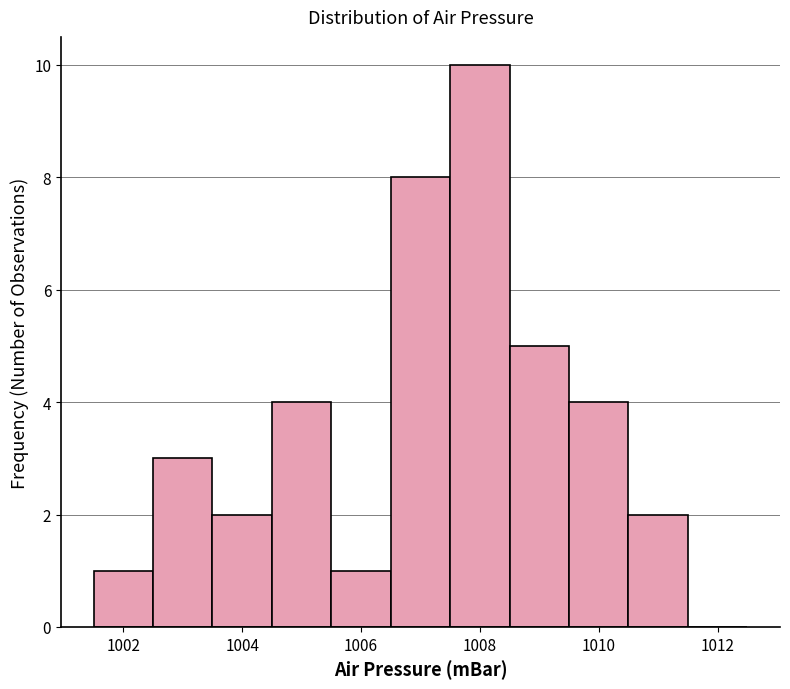

Reading left to right, transcribe this chart: for each bar, give the range it covers on the x-axis and its height. Neither the bar edges nor the heights are printed on the chart, so give them approximately, as read against the axes.

1001.5 to 1002.5: 1
1002.5 to 1003.5: 3
1003.5 to 1004.5: 2
1004.5 to 1005.5: 4
1005.5 to 1006.5: 1
1006.5 to 1007.5: 8
1007.5 to 1008.5: 10
1008.5 to 1009.5: 5
1009.5 to 1010.5: 4
1010.5 to 1011.5: 2
1011.5 to 1012.5: 0